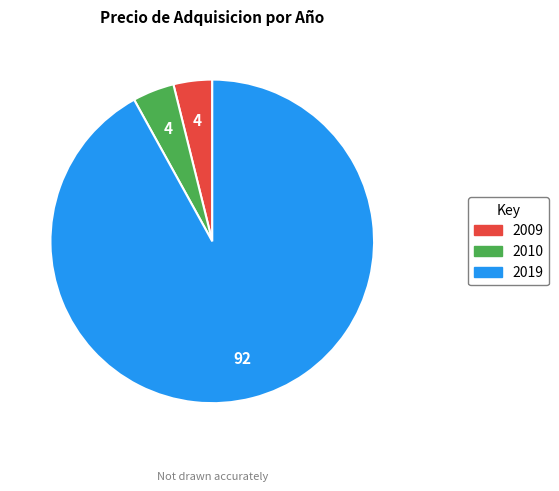

Which category has the biggest portion of the pie?

2019